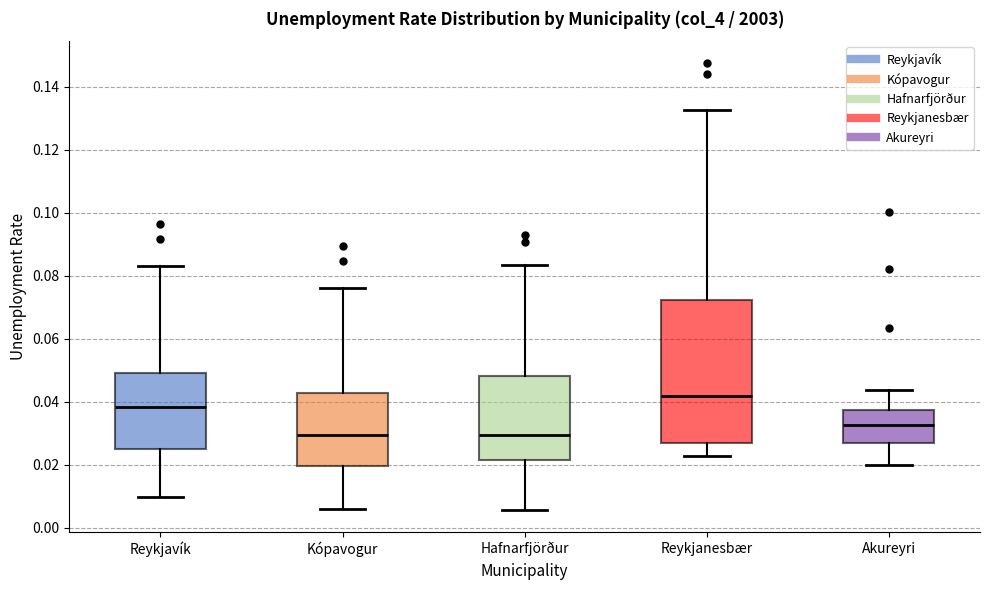

Reading left to right, transcribe this box plot: for each box, give where its median line is, the range the box spans, and where its two whiskers end, as read against the y-axis. The values are not printed on the chart, so give them approximately, as read against the axis.

Reykjavík: median 0.038, box 0.026 to 0.050, whiskers 0.010 to 0.084
Kópavogur: median 0.030, box 0.020 to 0.042, whiskers 0.006 to 0.076
Hafnarfjörður: median 0.030, box 0.022 to 0.048, whiskers 0.006 to 0.084
Reykjanesbær: median 0.042, box 0.026 to 0.072, whiskers 0.022 to 0.132
Akureyri: median 0.032, box 0.026 to 0.038, whiskers 0.020 to 0.044